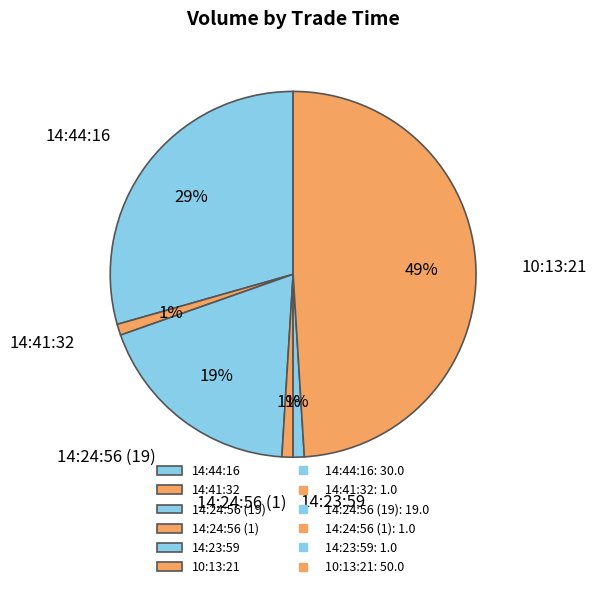

Does 14:24:56 (19) represent more than half of the total?

No